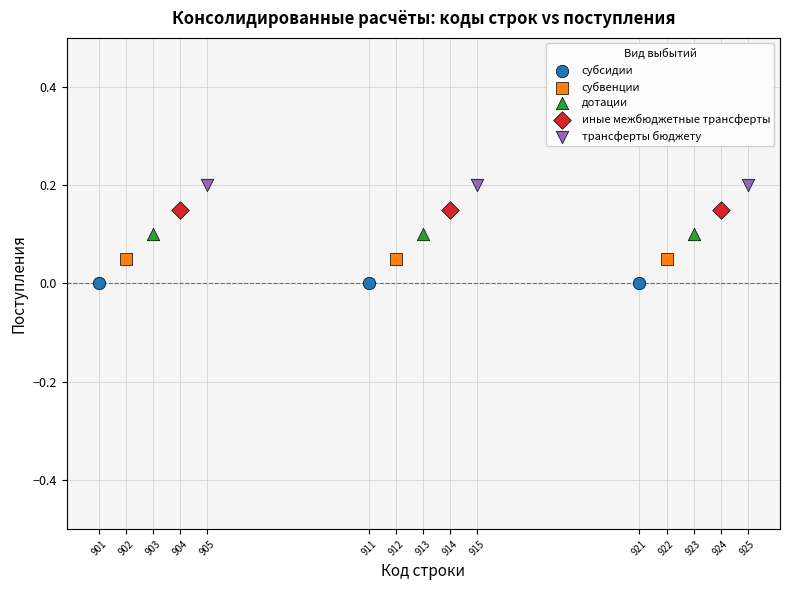

Which series reaches the minimum Y coordinate?

субсидии